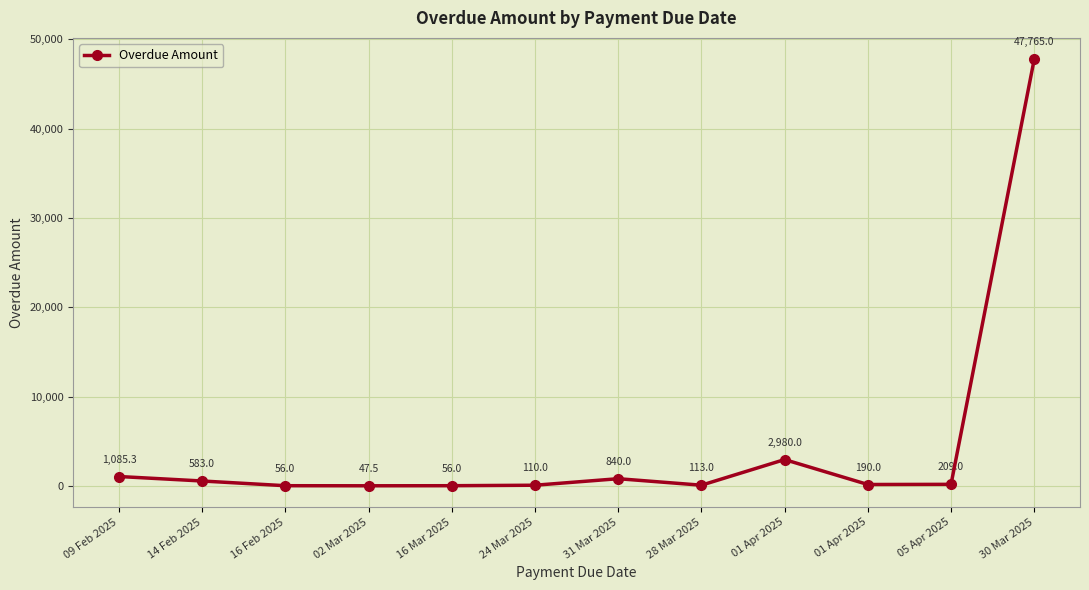

Count the number of data series in this chart.

1